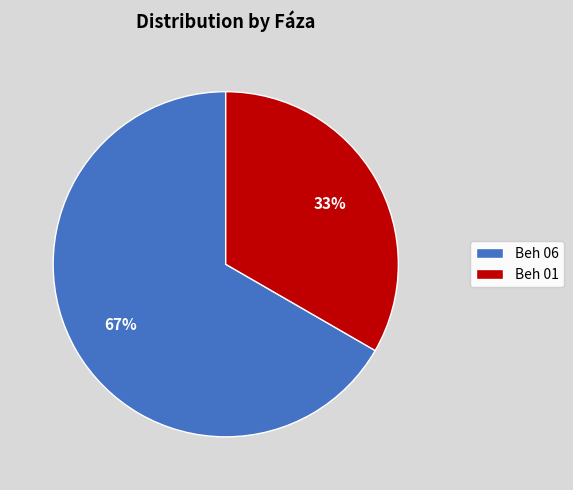

Approximately how many times larger is the value at Beh 01 compared to Beh 06?

0.5